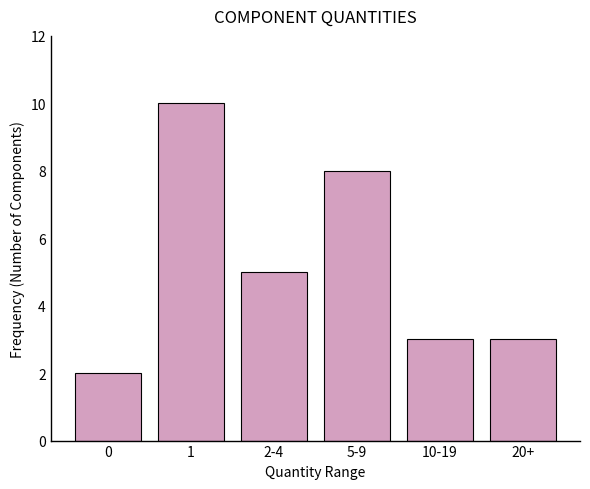

Reading left to right, transcribe all the data shown in this chart.

2	10	5	8	3	3